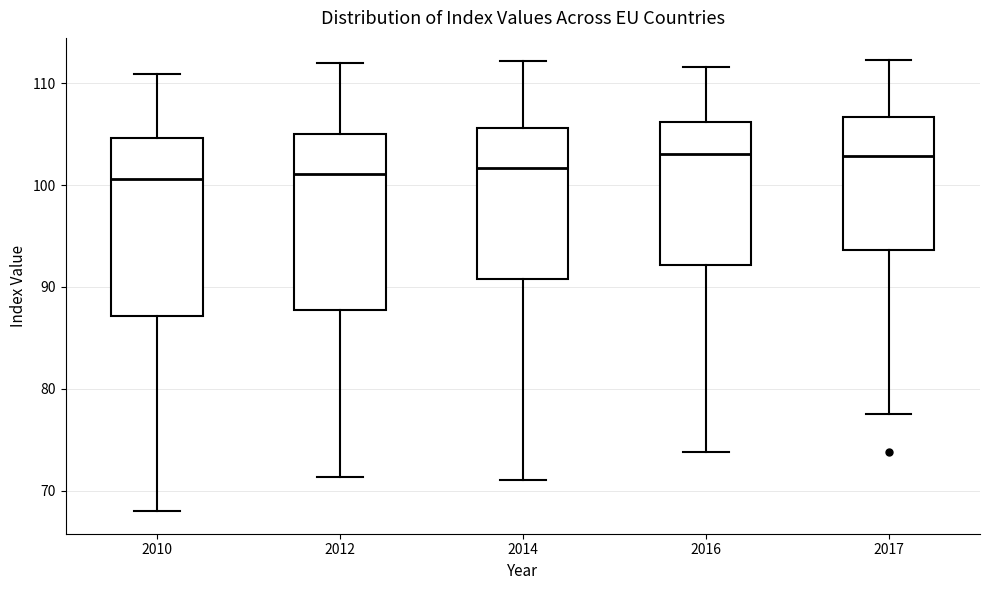

Where is the upper edge of the box at x = 2010 on the y-axis? The values are not printed on the chart, so give them approximately, as read against the axis.

105